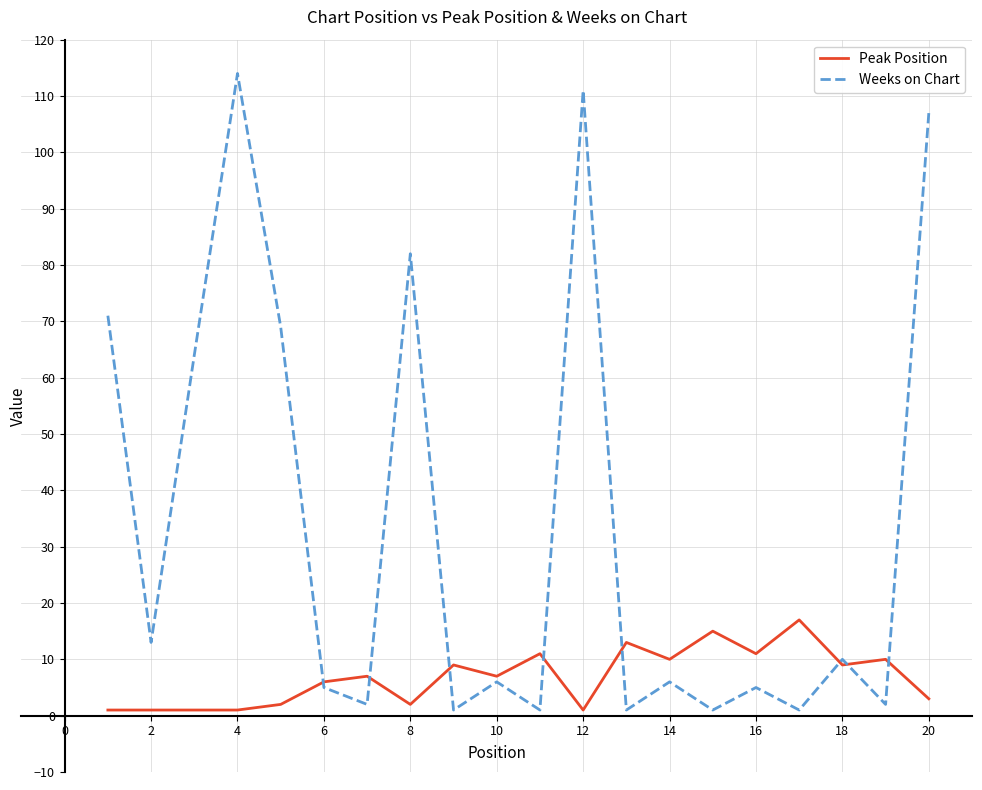

What is the highest value of the Weeks on Chart series?

114